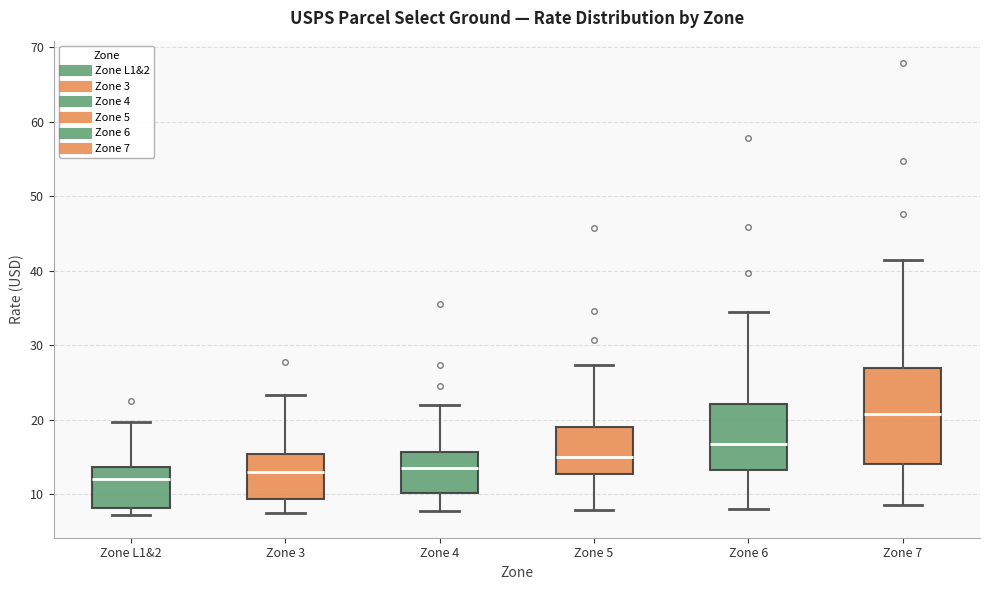

Where does the median line of the box for Zone 6 sit on the y-axis? The values are not printed on the chart, so give them approximately, as read against the axis.

17